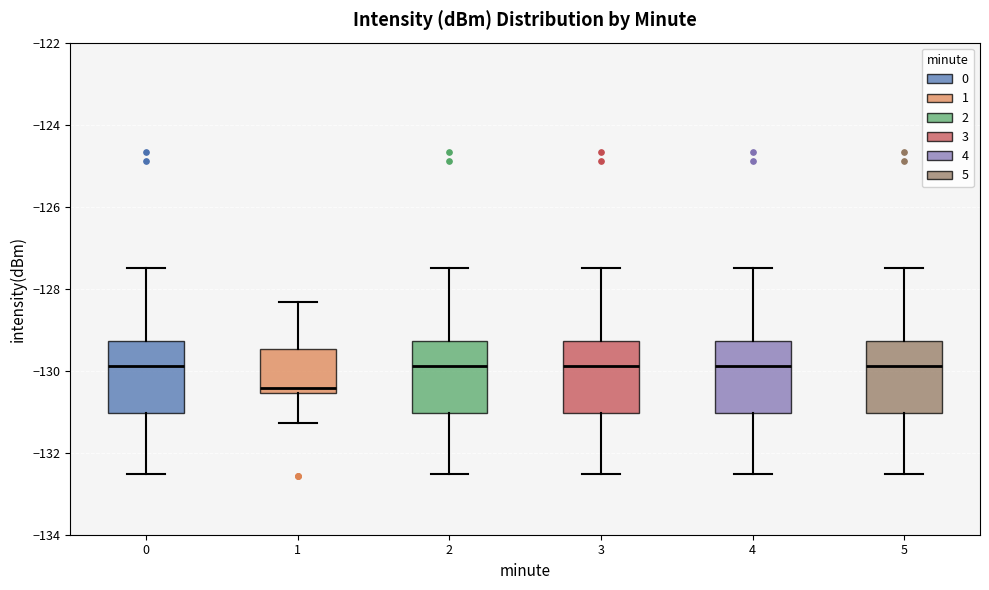

Where does the median line of the box at x = 1 sit on the y-axis? The values are not printed on the chart, so give them approximately, as read against the axis.

-130.4